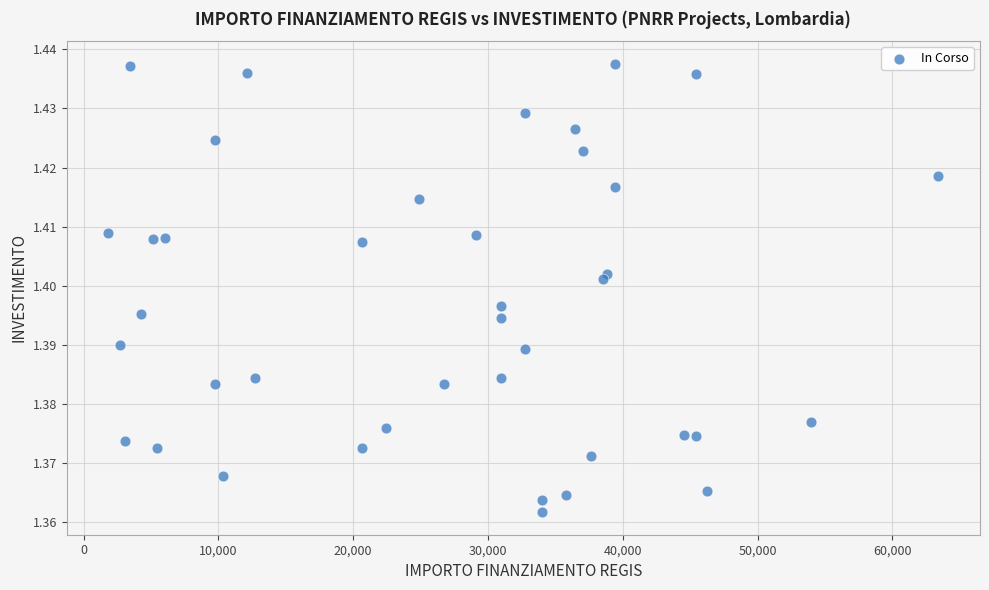

What is the range of X values (max minus min)?

61597.0